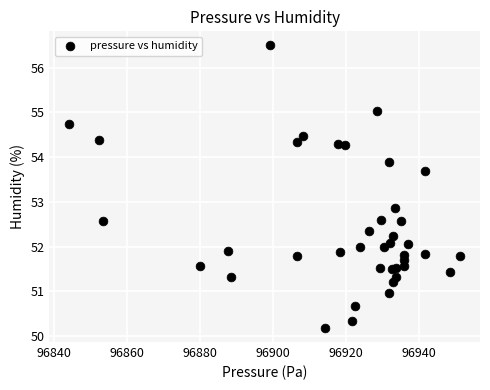

What Y value in the scatter plot is closest to 53?

52.9